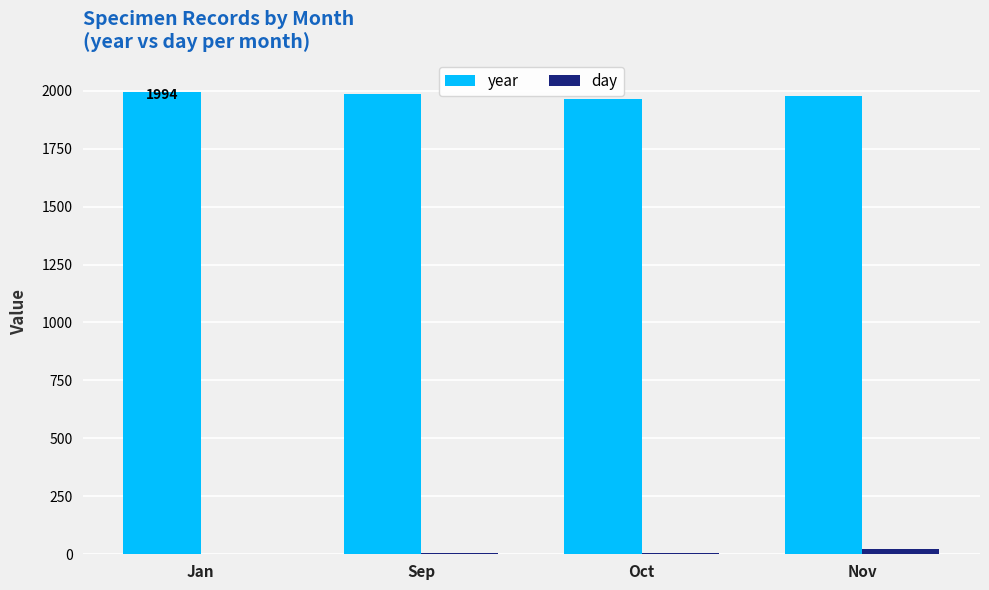

What is the sum of all year values?

7921